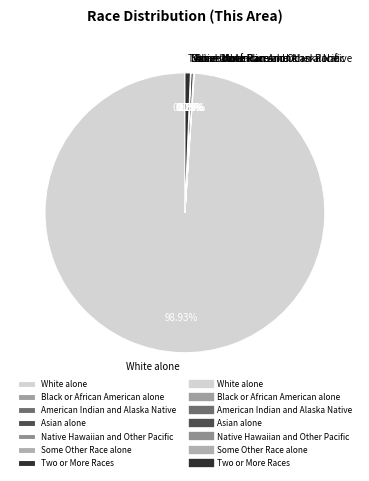

Which slice is the smallest?

Some Other Race alone